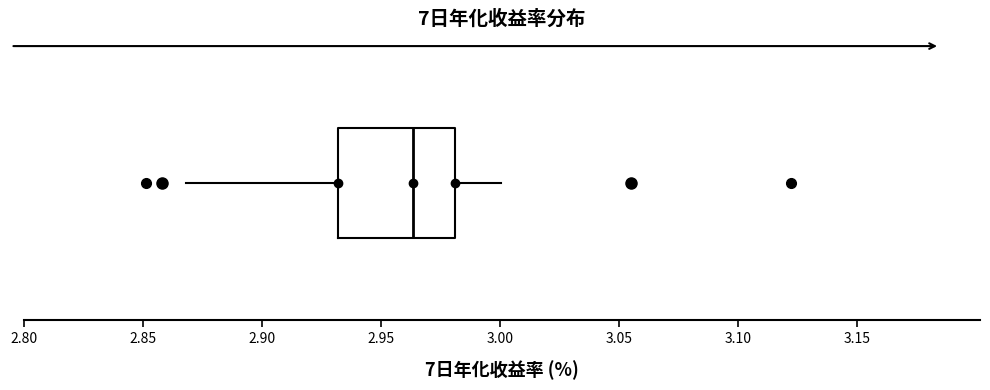

Where does the left whisker of the box end on the x-axis? The values are not printed on the chart, so give them approximately, as read against the axis.

2.870